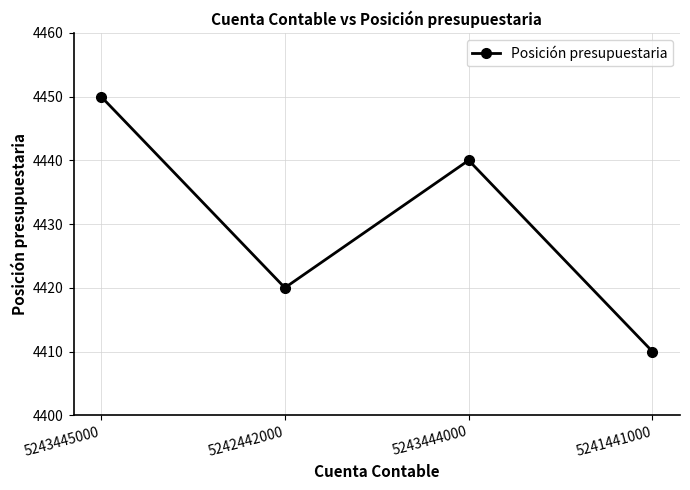

At which label is the value closest to 4430?

5242442000